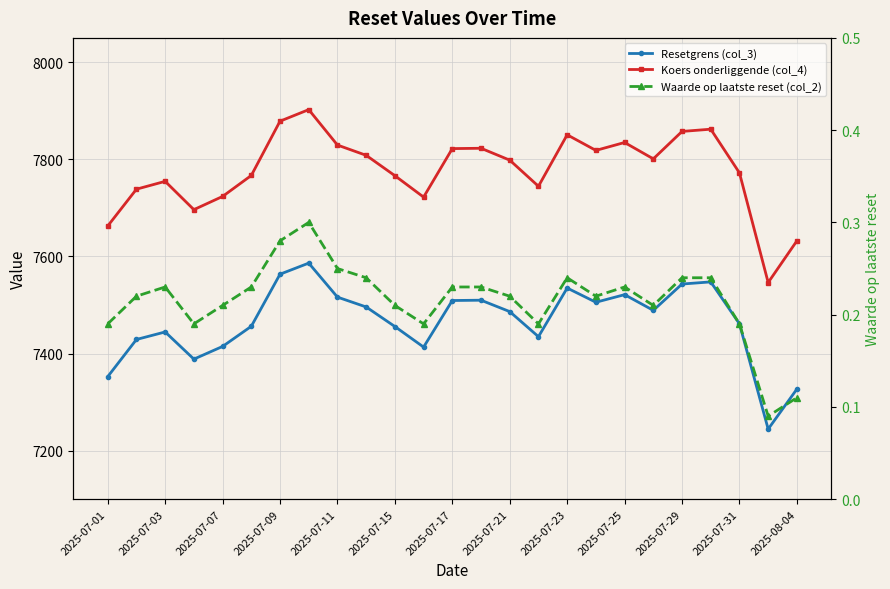

How many interior local valleys does the Waarde op laatste reset (col_2) series have?

6